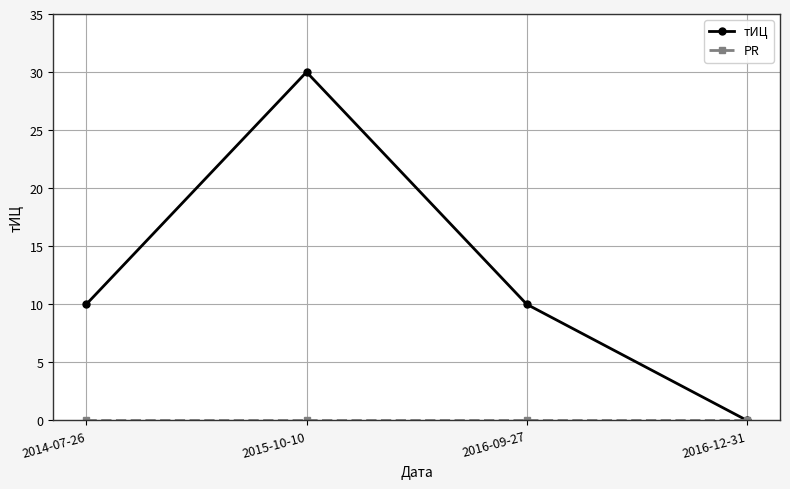

Is it true that тИЦ equals 3 at 2014-07-26?

False